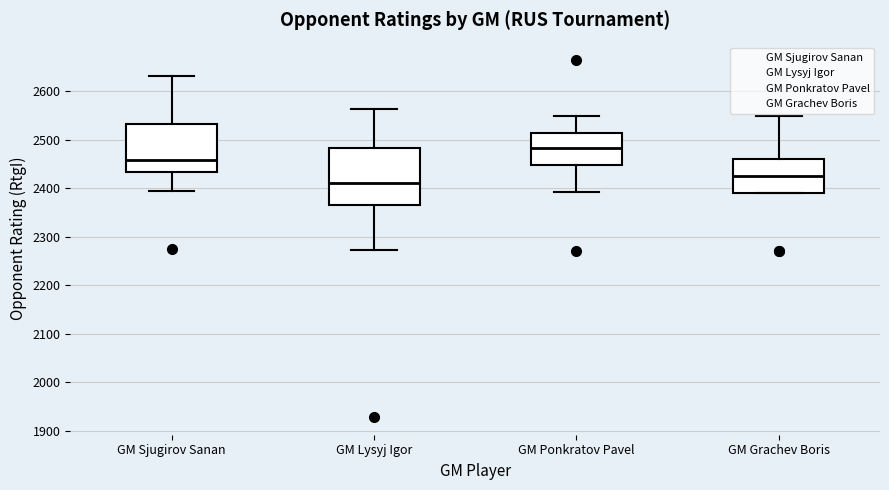

Reading left to right, transcribe this box plot: for each box, give where its median line is, the range the box spans, and where its two whiskers end, as read against the y-axis. The values are not printed on the chart, so give them approximately, as read against the axis.

GM Sjugirov Sanan: median 2460, box 2430 to 2530, whiskers 2390 to 2630
GM Lysyj Igor: median 2410, box 2370 to 2480, whiskers 2270 to 2560
GM Ponkratov Pavel: median 2480, box 2450 to 2510, whiskers 2390 to 2550
GM Grachev Boris: median 2430, box 2390 to 2460, whiskers 2390 to 2550